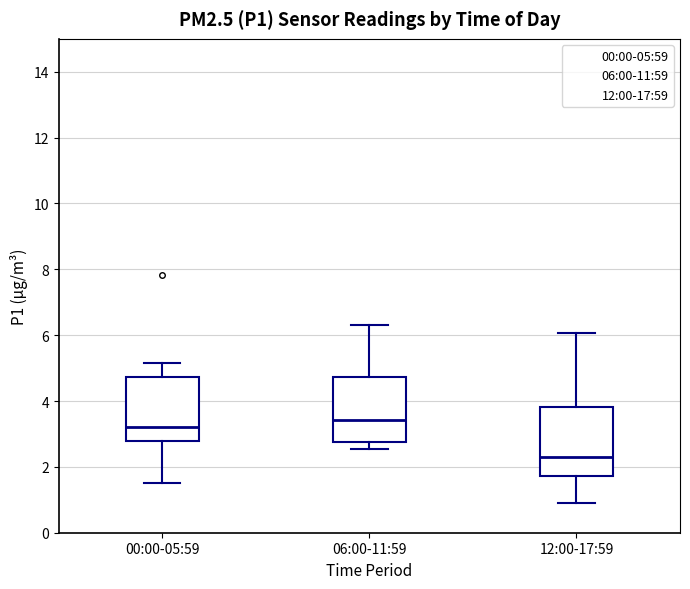

Where does the lower whisker of the box for 12:00-17:59 end on the y-axis? The values are not printed on the chart, so give them approximately, as read against the axis.

1.0